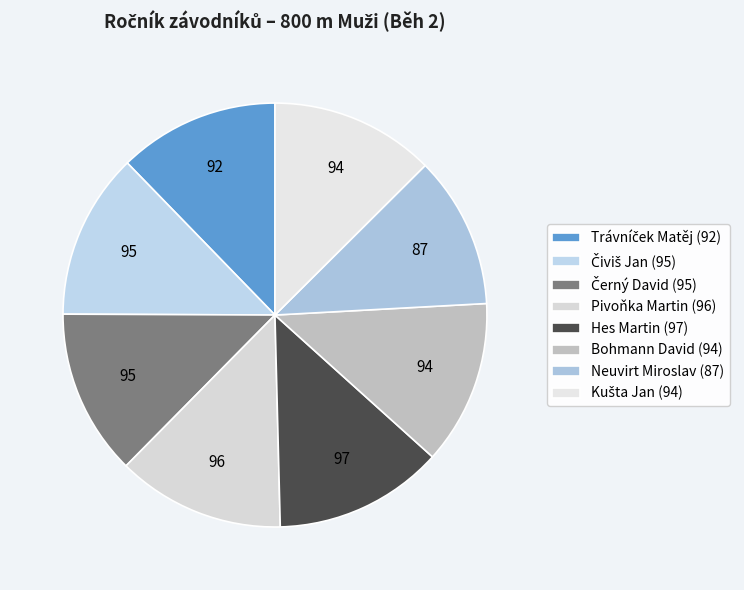

How many slices are in this pie chart?

8